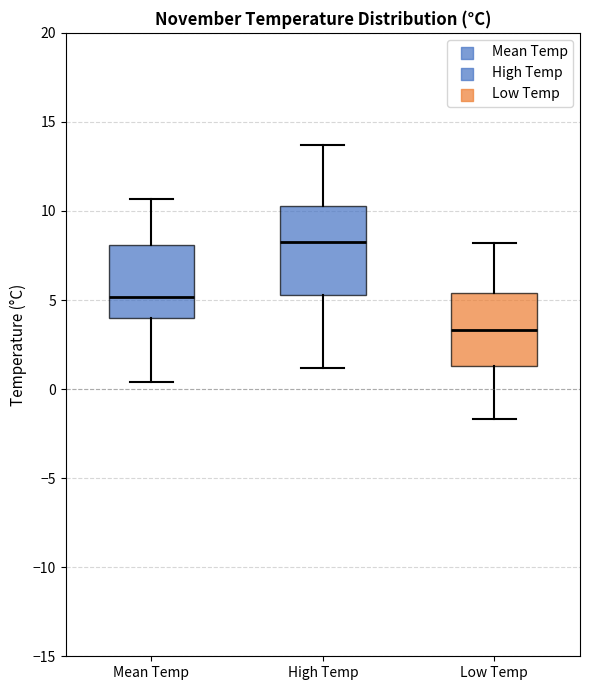

Where does the lower whisker of the box for High Temp end on the y-axis? The values are not printed on the chart, so give them approximately, as read against the axis.

1.0